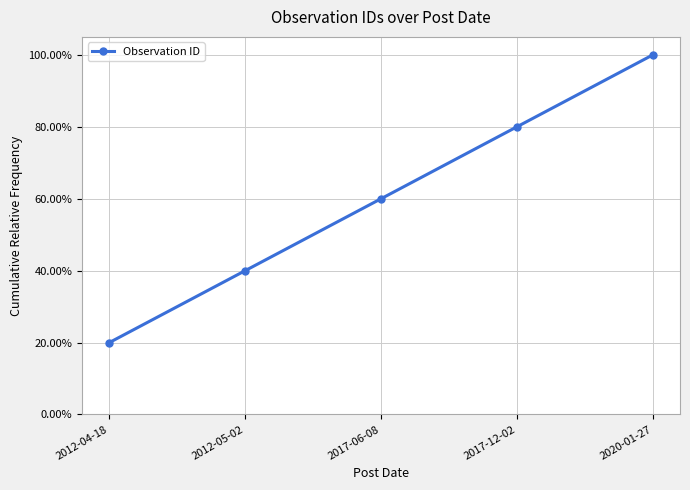

Does the chart have visible grid lines?

Yes